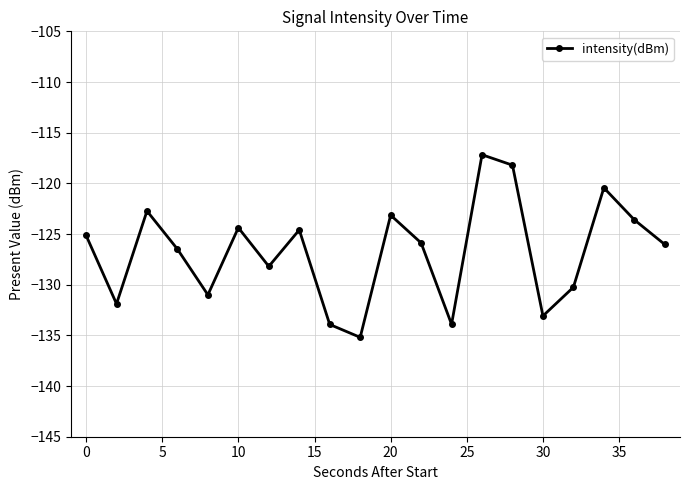

What is the average value?

-126.8